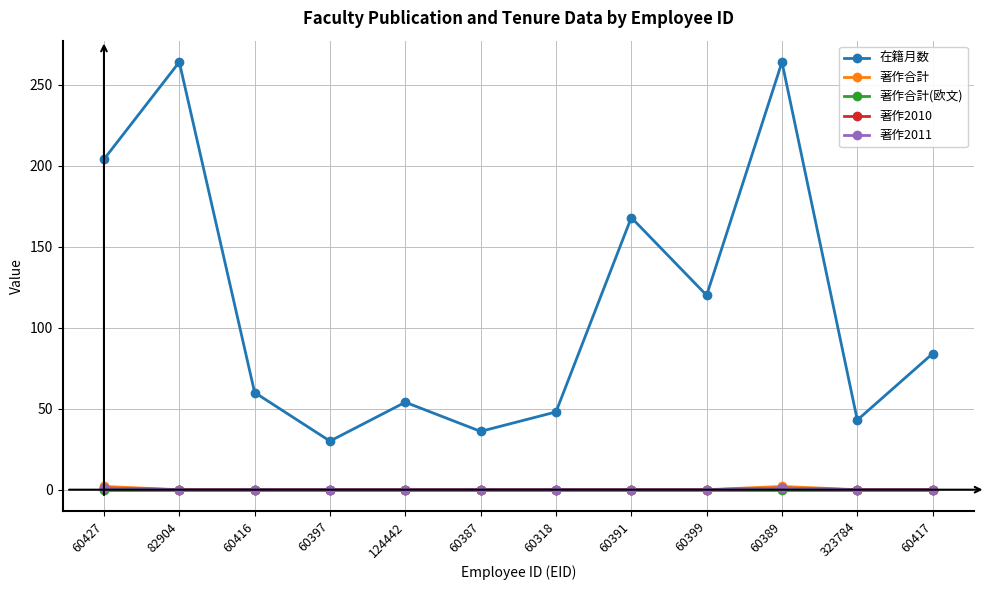

What is the value of the 在籍月数 point at the 2nd from the left?

264